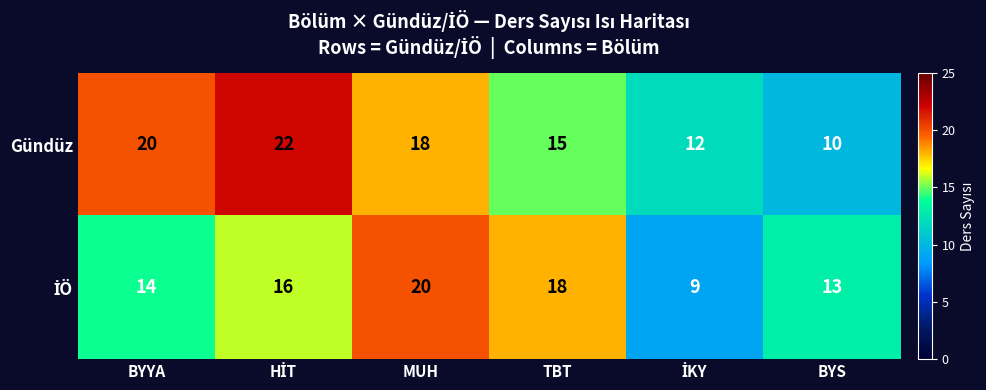

Which series has the largest range (max minus min)?

Gündüz